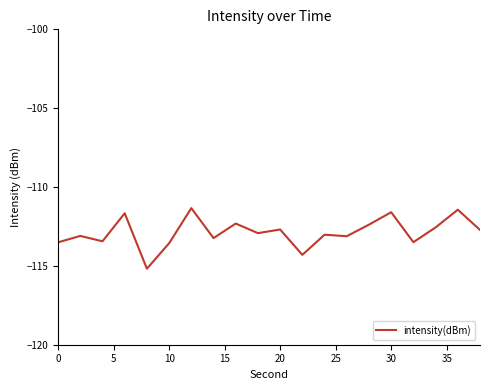

What is the average value?

-112.9